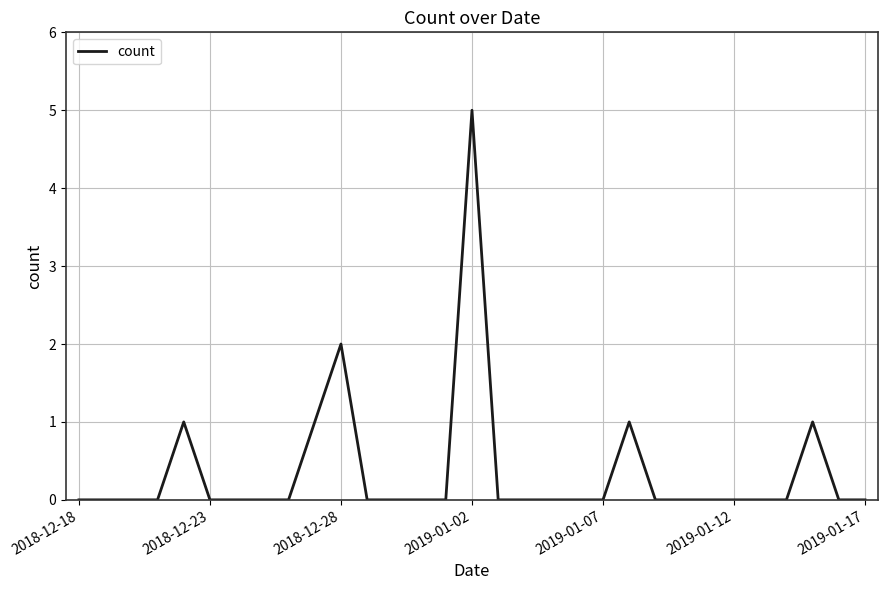

How many lines are shown in the chart?

1